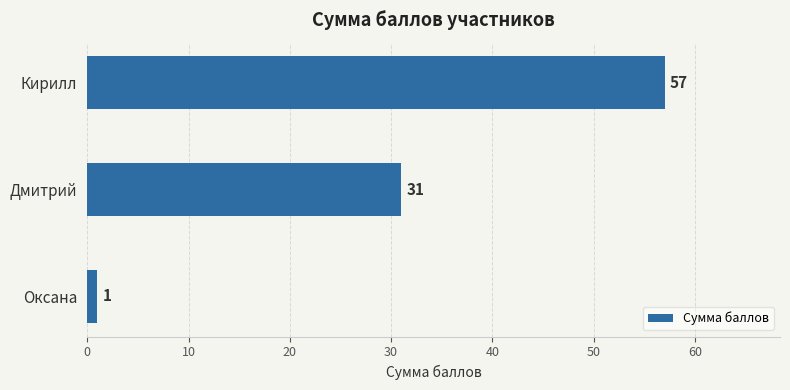

Reading bottom to top, transcribe all the data shown in this chart.

1	31	57